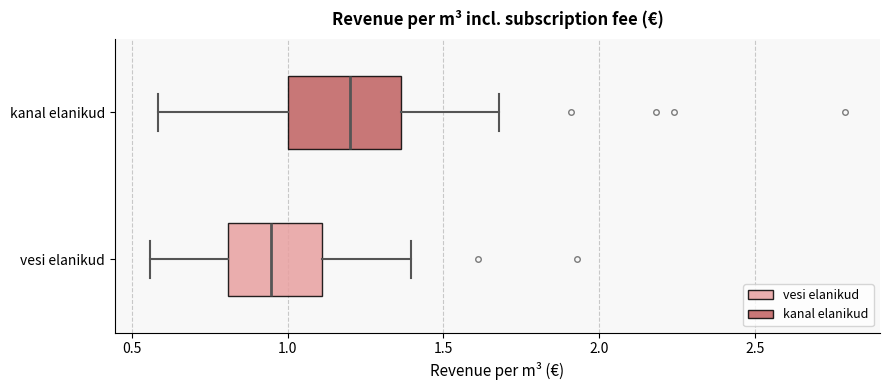

Reading bottom to top, read every box against the x-axis: the position of its median line, the range the box covers, and the ends of its whiskers. The values are not printed on the chart, so give them approximately, as read against the axis.

vesi elanikud: median 0.95, box 0.80 to 1.10, whiskers 0.55 to 1.40
kanal elanikud: median 1.20, box 1.00 to 1.35, whiskers 0.60 to 1.70